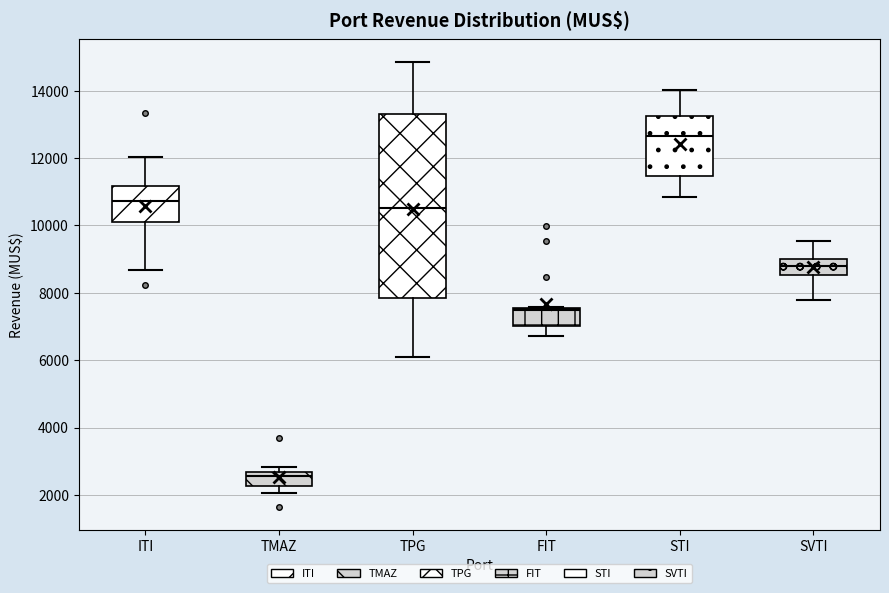

Reading left to right, transcribe this box plot: for each box, give where its median line is, the range the box spans, and where its two whiskers end, as read against the y-axis. The values are not printed on the chart, so give them approximately, as read against the axis.

ITI: median 10800, box 10200 to 11200, whiskers 8600 to 12000
TMAZ: median 2600 (just below the box's upper edge), box 2200 to 2600, whiskers 2000 to 2800
TPG: median 10600, box 7800 to 13400, whiskers 6000 to 14800
FIT: median 7400, box 7000 to 7600, whiskers 6800 to 7600
STI: median 12600, box 11400 to 13200, whiskers 10800 to 14000
SVTI: median 8800, box 8600 to 9000, whiskers 7800 to 9600